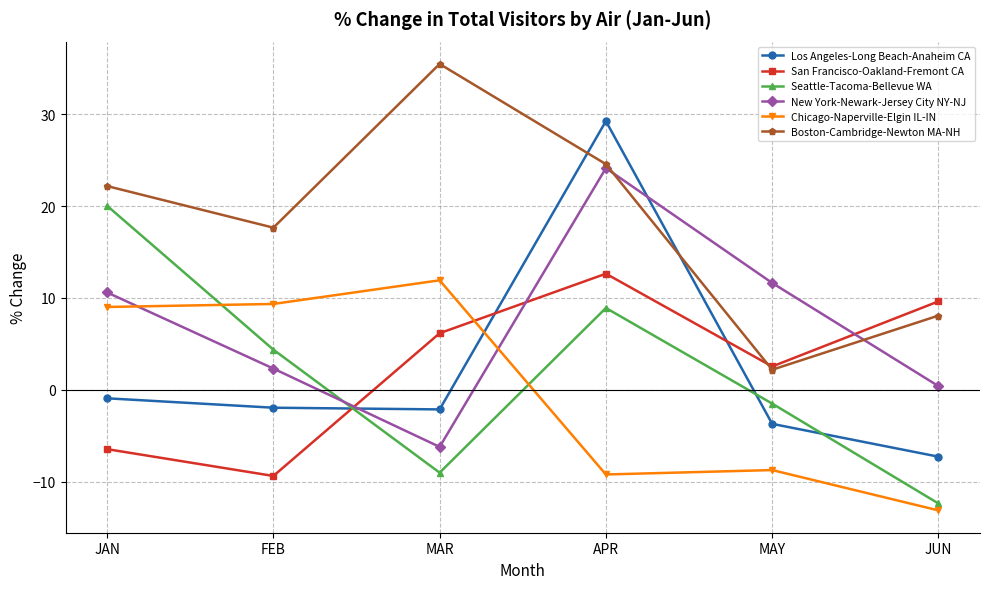

List the labels in order of Boston-Cambridge-Newton MA-NH value, largest first.

MAR, APR, JAN, FEB, JUN, MAY